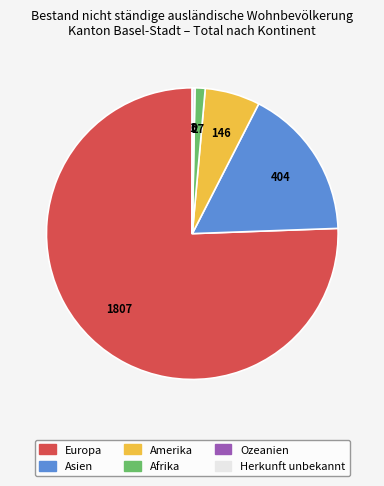

Is the sum of Amerika and Asien greater than half?

No